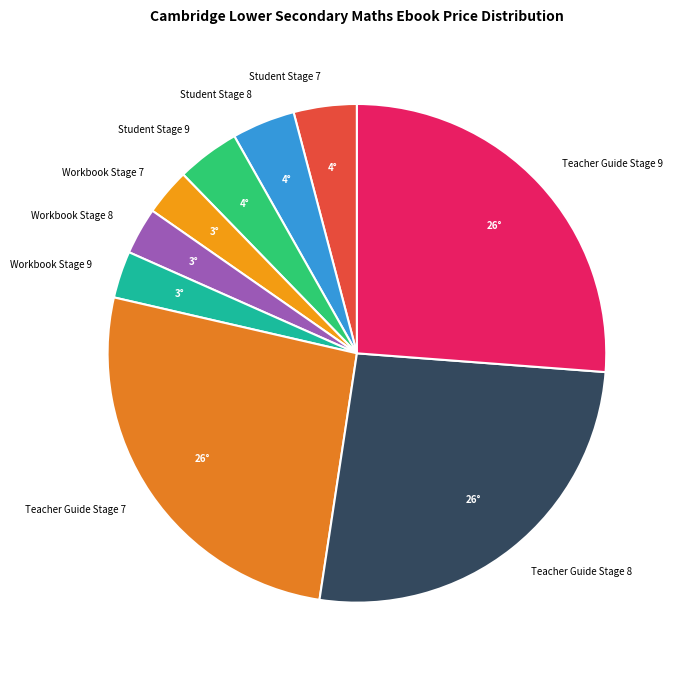

Does any single category account for the majority?

No